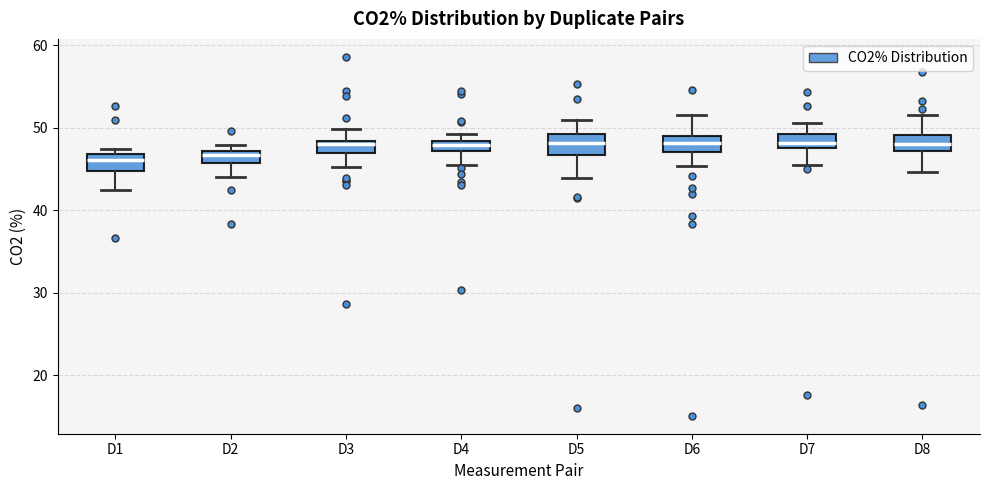

Where is the upper edge of the box for D6 on the y-axis? The values are not printed on the chart, so give them approximately, as read against the axis.

49